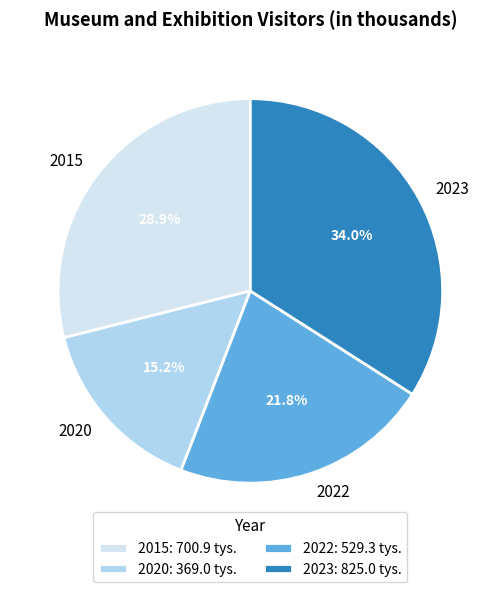

What percentage is the 2022 slice, to the nearest percent?

22%